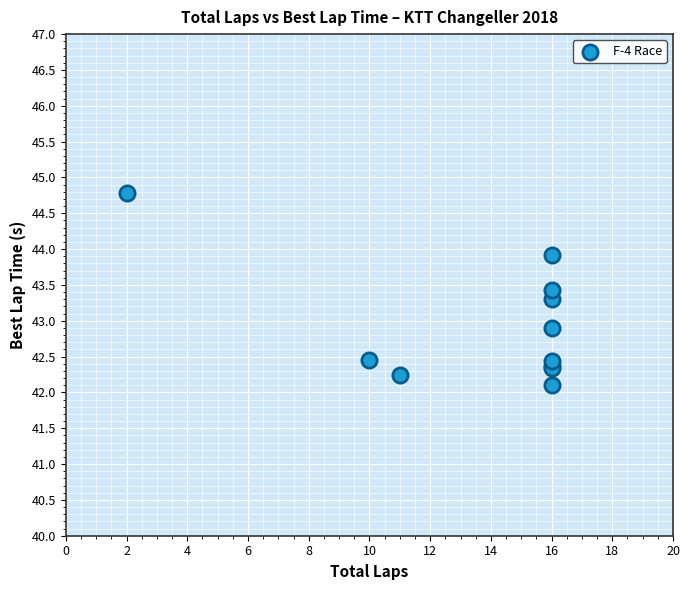

What Y value in the scatter plot is closest to 43?

42.9